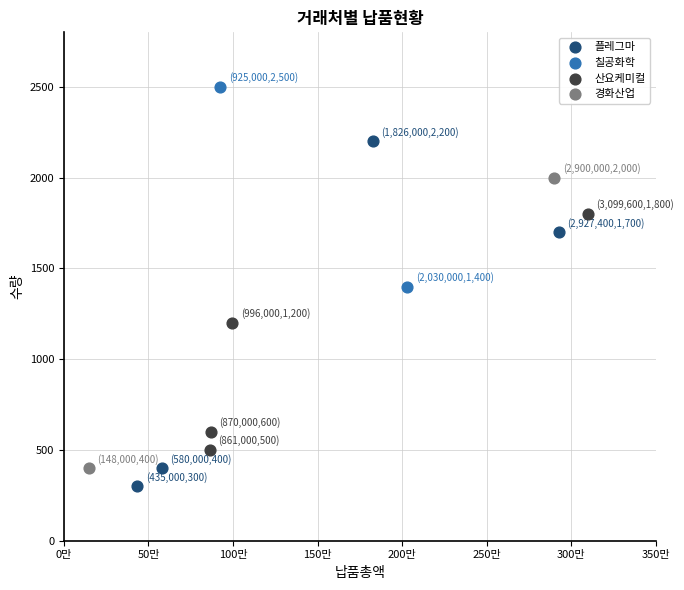

Which series has the widest spread of Y values?

플레그마